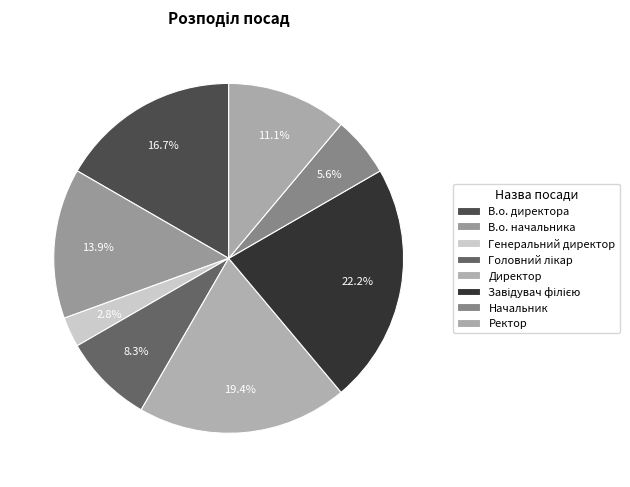

To the nearest percent, what is the difference between the Завідувач філією and Головний лікар slice percentages?

14%